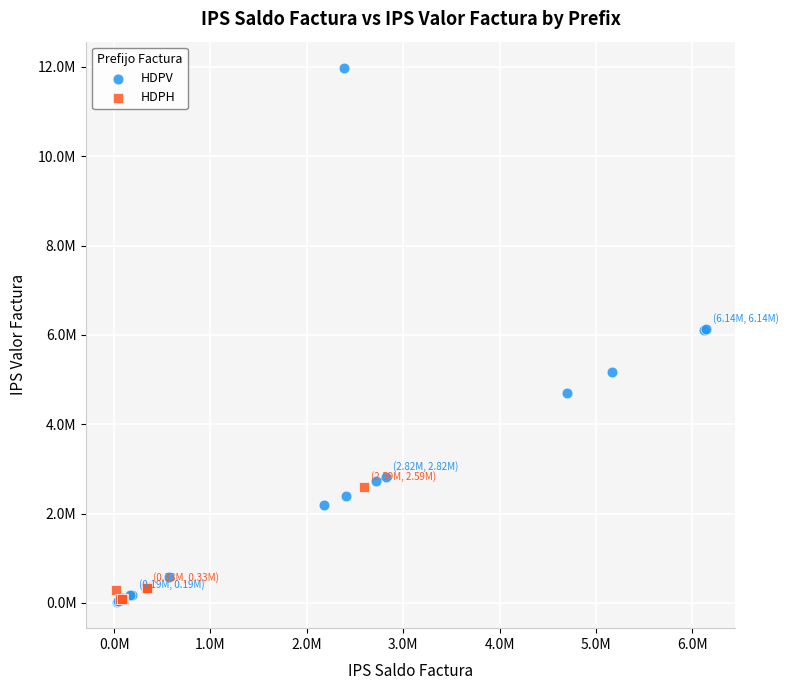

What are all the series names shown in the legend?

HDPV, HDPH